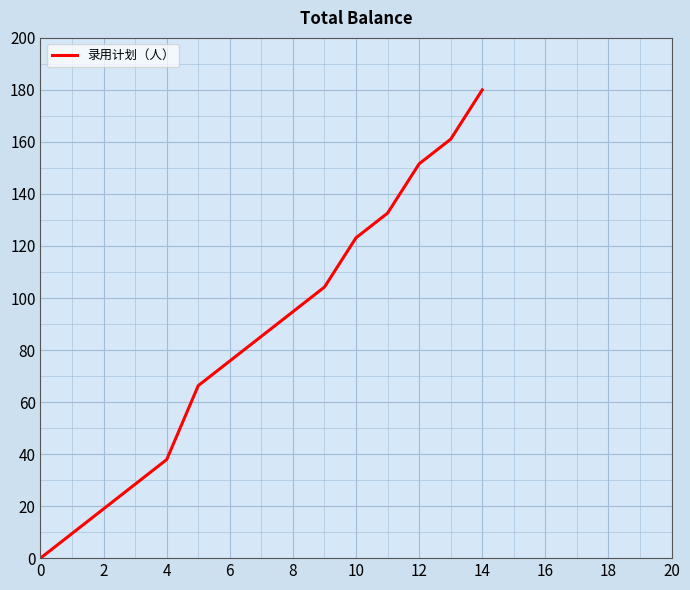

How many lines are shown in the chart?

1